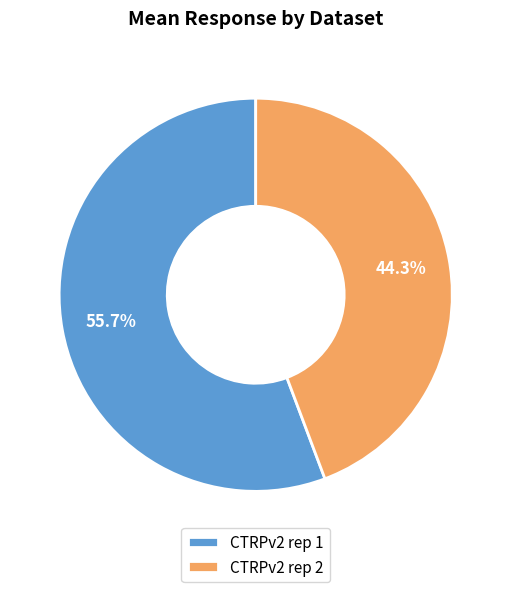

Rank the categories by value from lowest to highest.

CTRPv2 rep 2, CTRPv2 rep 1